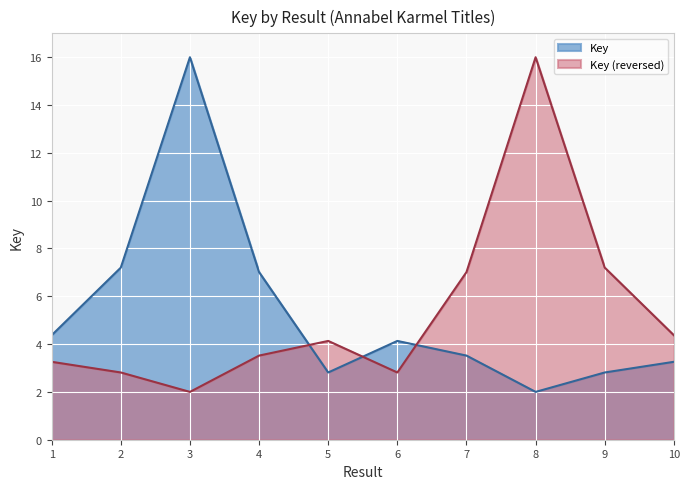

What is the change in value from 1 to 10?

-1.1